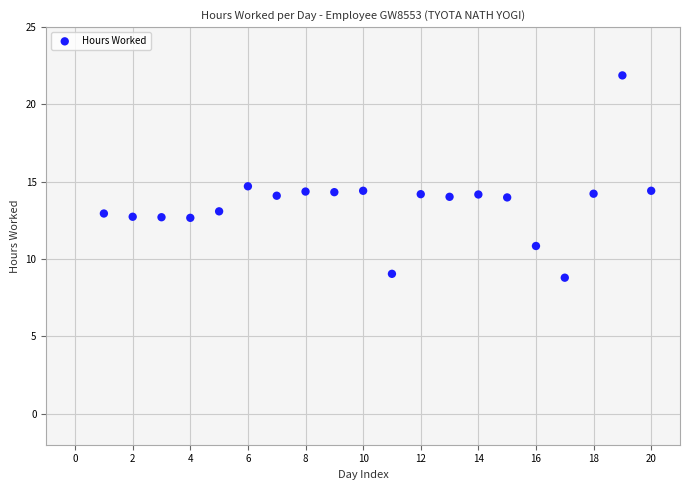

What Y value in the scatter plot is closest to 15?

14.7